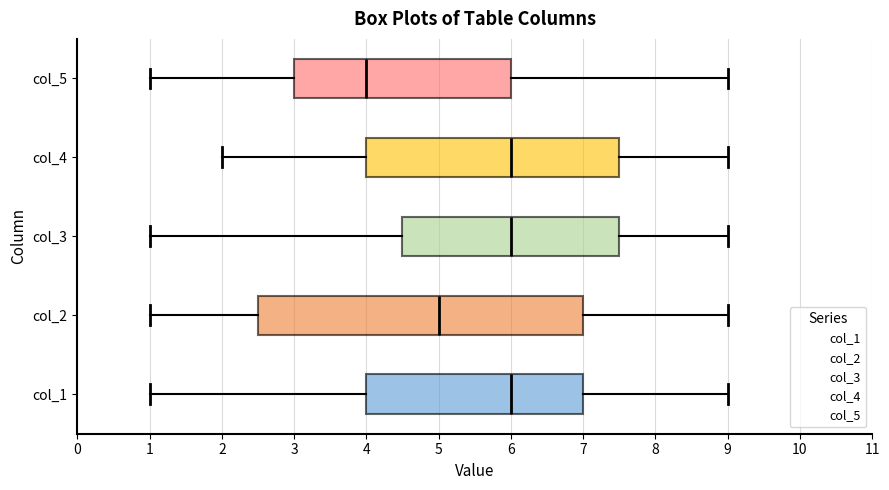

Which box's median line is the furthest to the left?

col_5